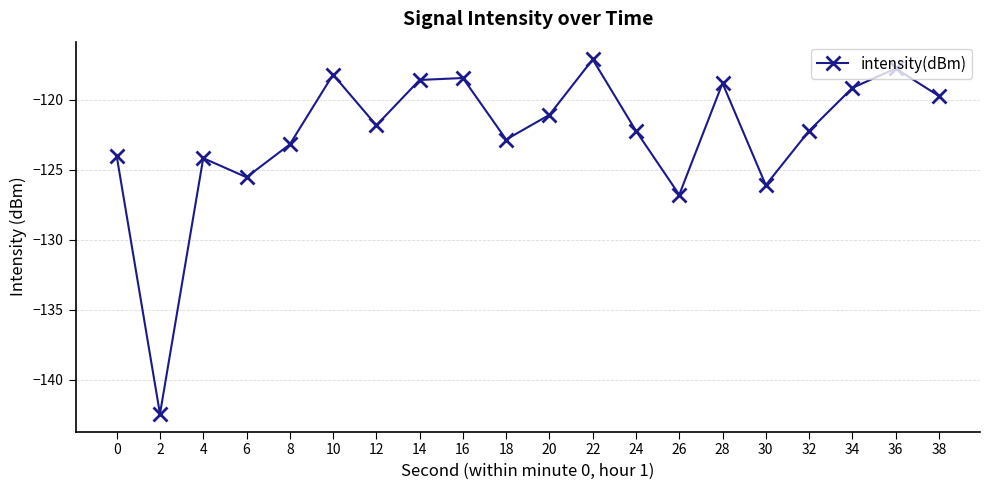

Reading right to left, list all the values displayed in this chart.

38=-119.7	36=-117.8	34=-119.1	32=-122.2	30=-126.1	28=-118.8	26=-126.8	24=-122.2	22=-117.1	20=-121.1	18=-122.8	16=-118.4	14=-118.6	12=-121.8	10=-118.2	8=-123.2	6=-125.5	4=-124.2	2=-142.5	0=-124.0